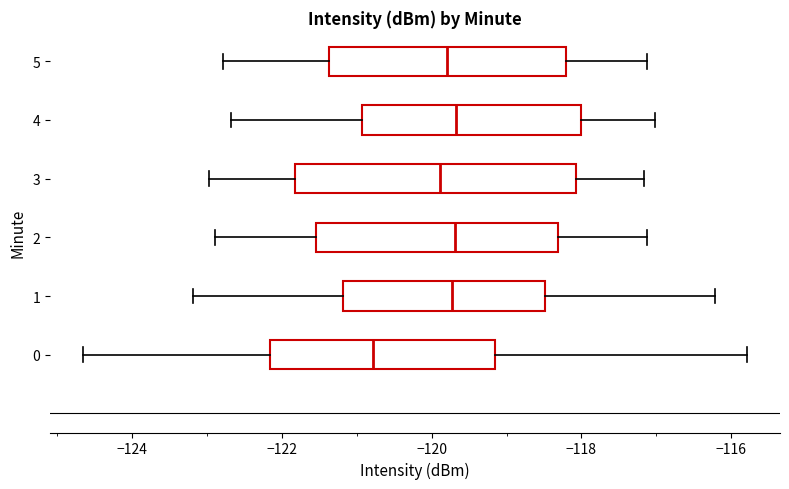

Reading bottom to top, transcribe this box plot: for each box, give where its median line is, the range the box spans, and where its two whiskers end, as read against the x-axis. The values are not printed on the chart, so give them approximately, as read against the axis.

0: median -120.8, box -122.2 to -119.2, whiskers -124.6 to -115.8
1: median -119.8, box -121.2 to -118.4, whiskers -123.2 to -116.2
2: median -119.6, box -121.6 to -118.4, whiskers -122.8 to -117.2
3: median -119.8, box -121.8 to -118.0, whiskers -123.0 to -117.2
4: median -119.6, box -121.0 to -118.0, whiskers -122.6 to -117.0
5: median -119.8, box -121.4 to -118.2, whiskers -122.8 to -117.2